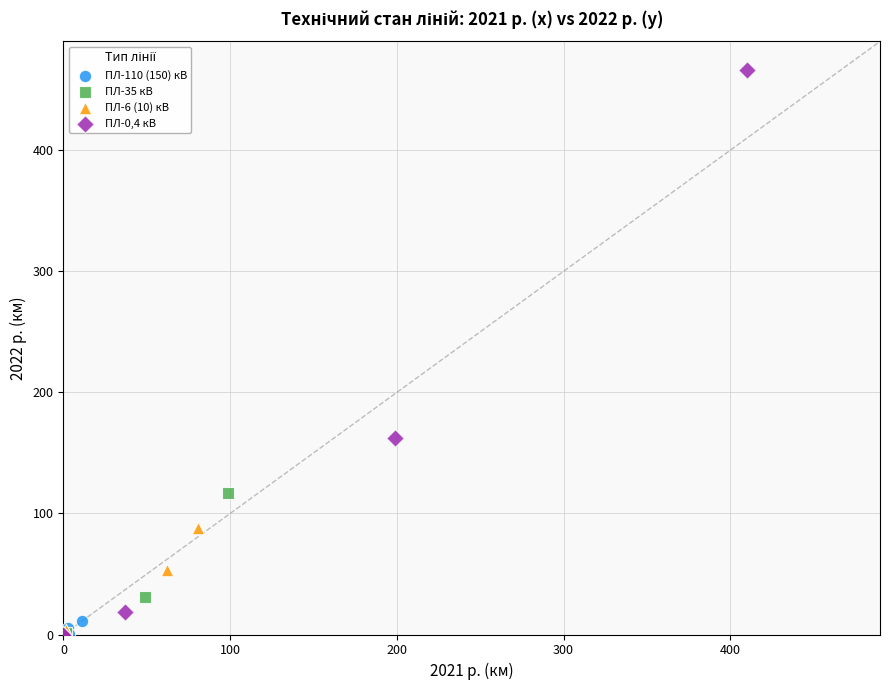

Which series has the widest spread of Y values?

ПЛ-0,4 кВ